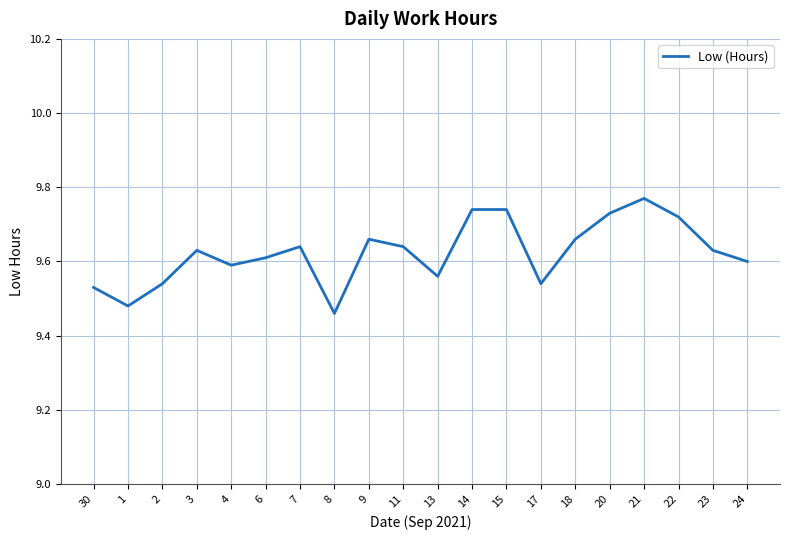

What is the difference between the maximum and second lowest values?

0.3